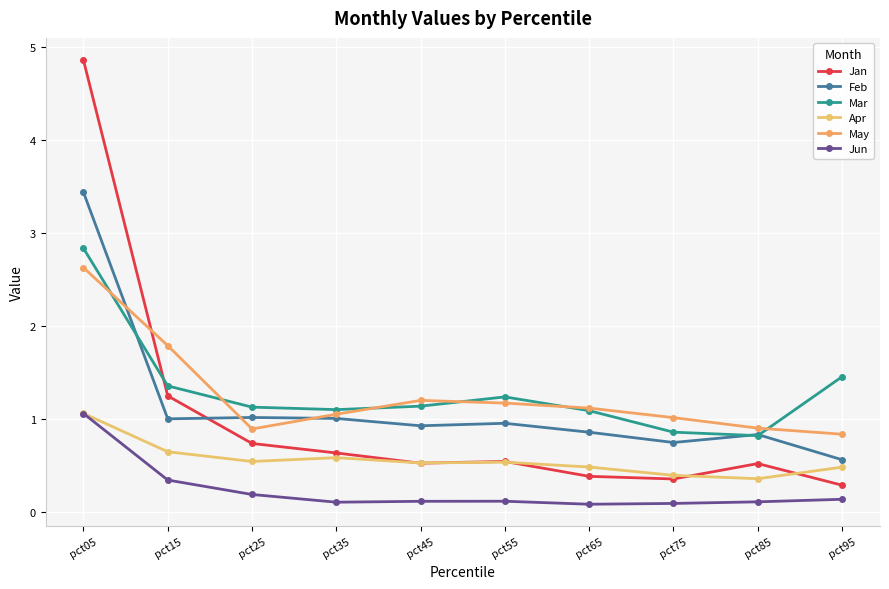

What is the difference between the highest and lowest values at pct45?

1.1